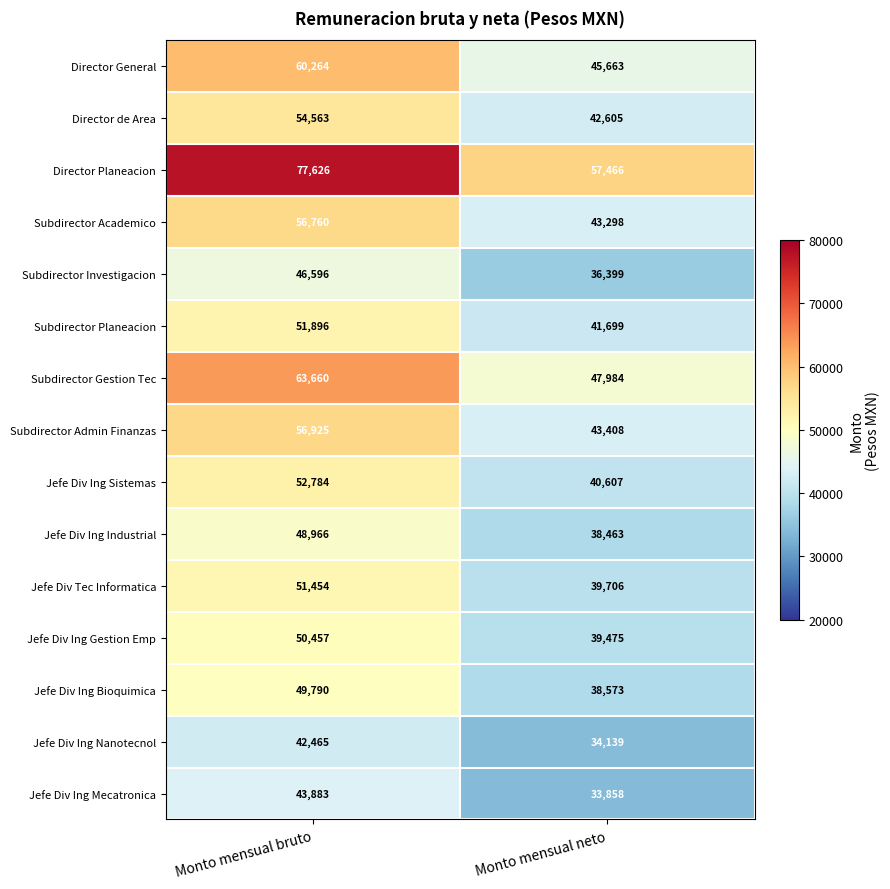

What is the spread (max minus min) of values at Monto mensual neto?

23608